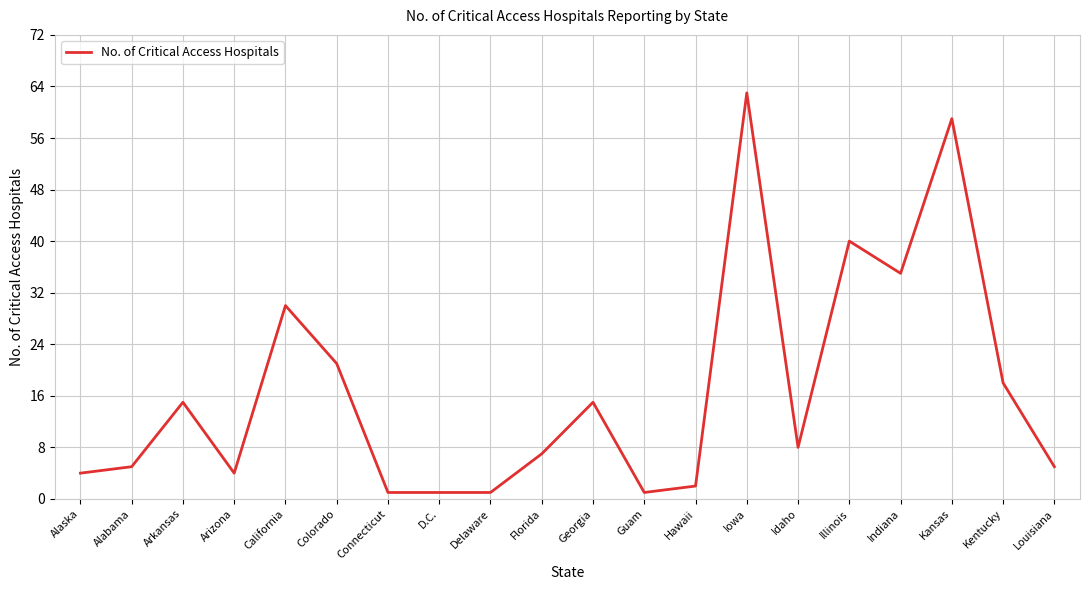

True or false: the data shows 5 at Alabama.

True